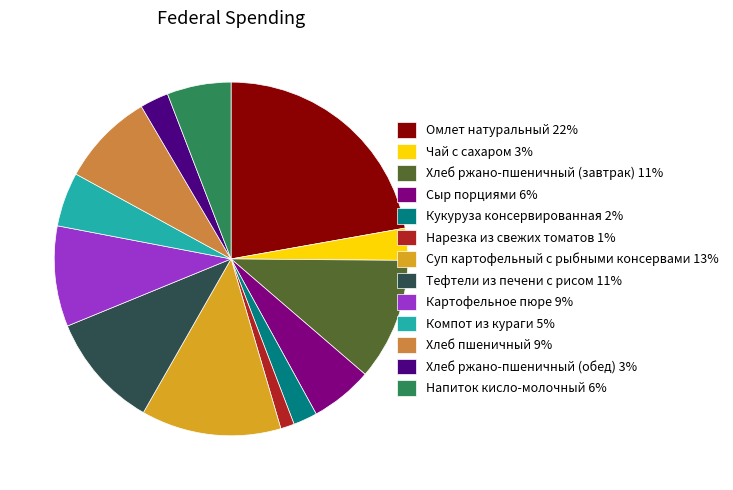

Do Компот из кураги 5% and Напиток кисло-молочный 6% together represent more than half of the pie?

No